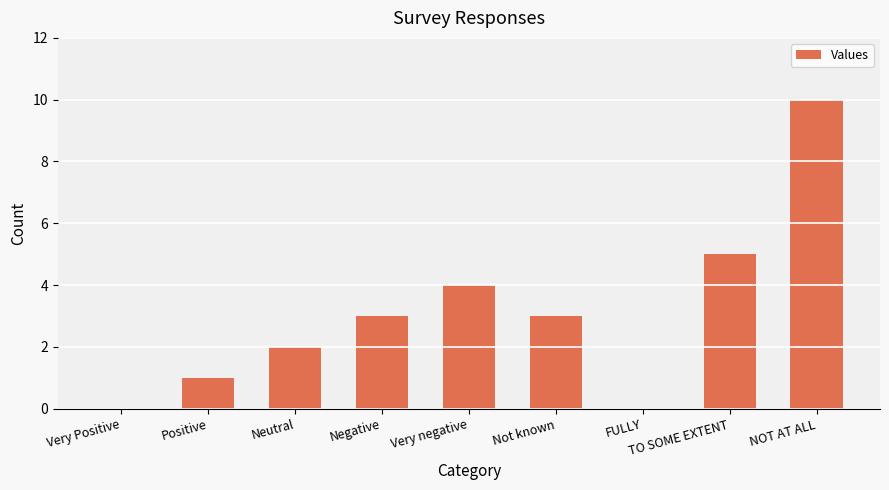

The chart shows a value of 15 at NOT AT ALL. True or false?

False